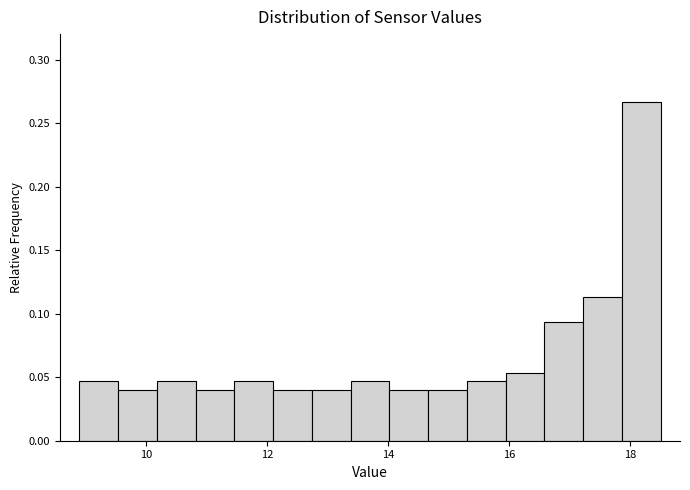

Read against the x-axis, roughly where is the centre of the tallest bar?

18.2